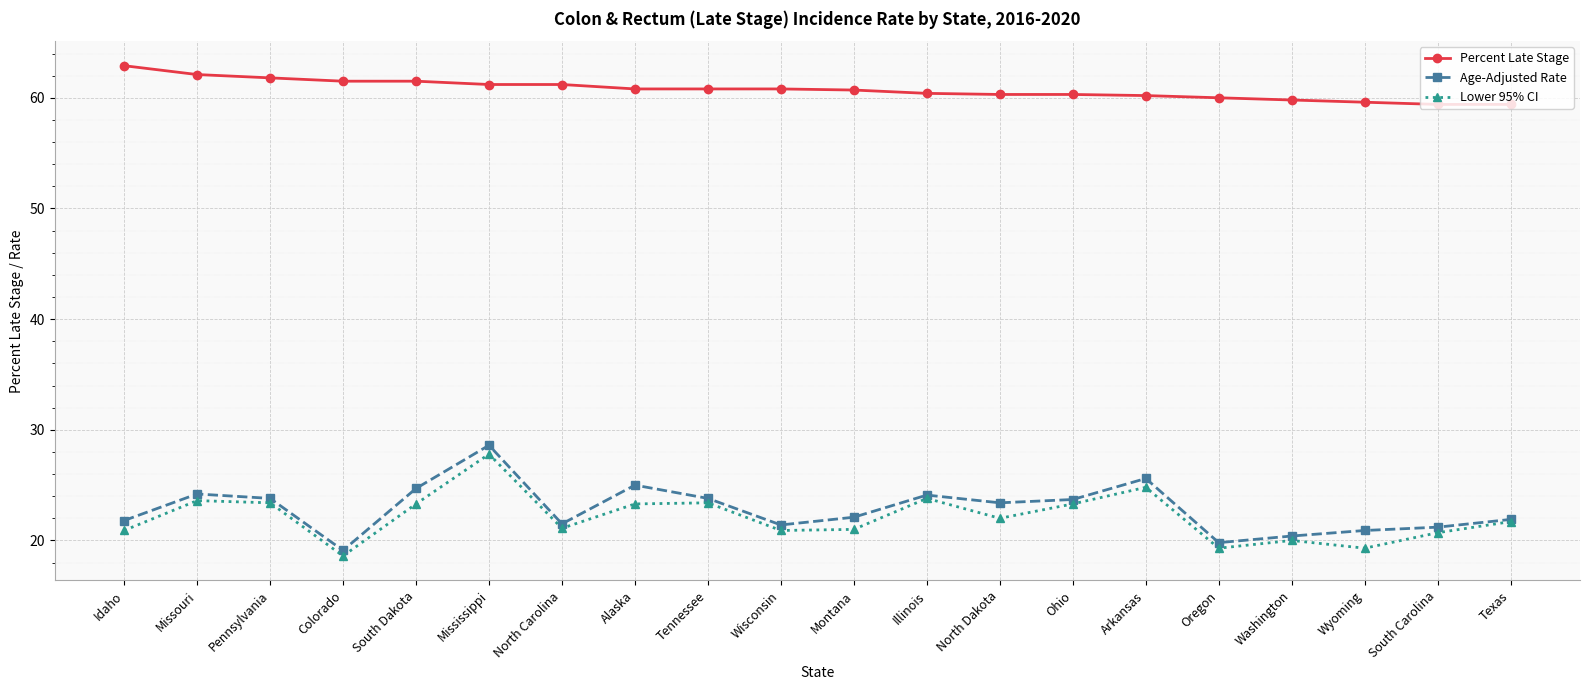

What is the minimum value for Percent Late Stage?

59.4